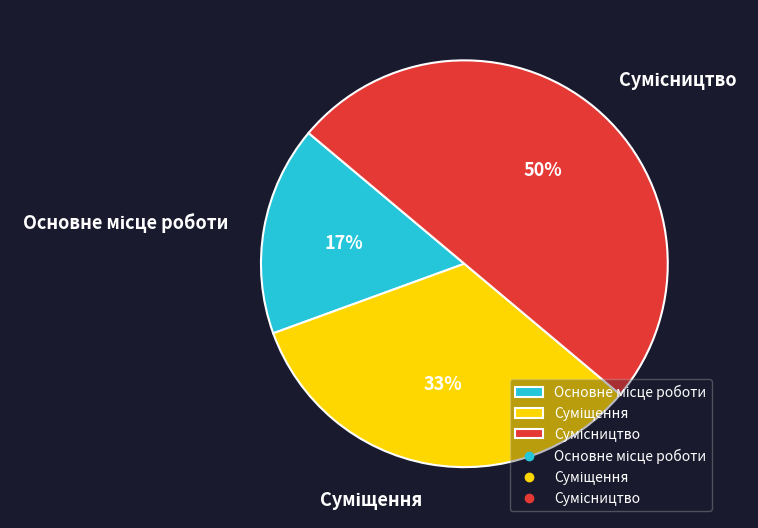

To the nearest percent, what is the average slice percentage?

33%